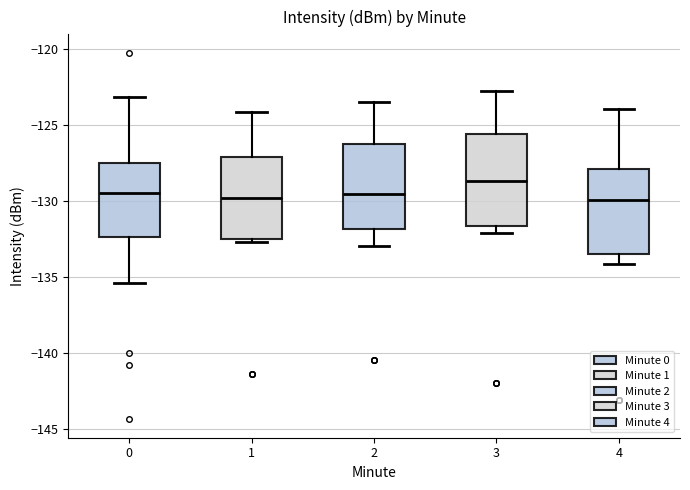

Which box has the highest median line?

3